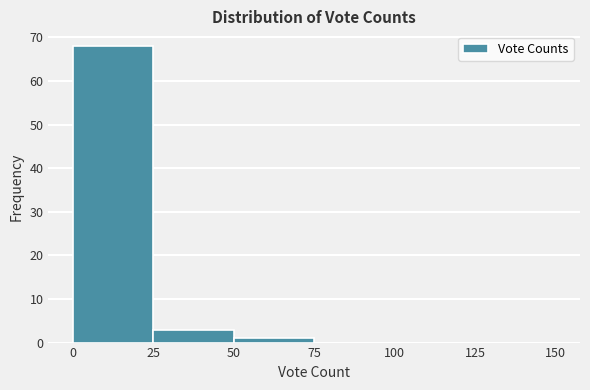

Reading left to right, list every bar in this chart as the range it spans on the x-axis followed by its height. The values are not printed on the chart, so give them approximately, as read against the axis.

0 to 25: 68
25 to 50: 3
50 to 75: 1
75 to 100: 0
100 to 125: 0
125 to 150: 0